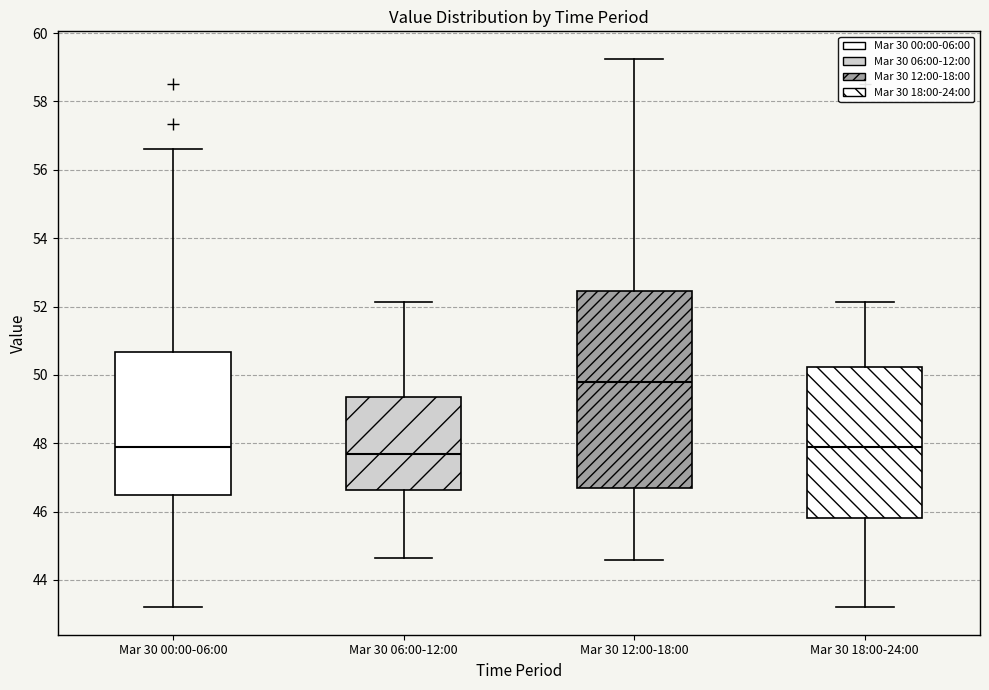

Where does the median line of the box for Mar 30 00:00-06:00 sit on the y-axis? The values are not printed on the chart, so give them approximately, as read against the axis.

47.8